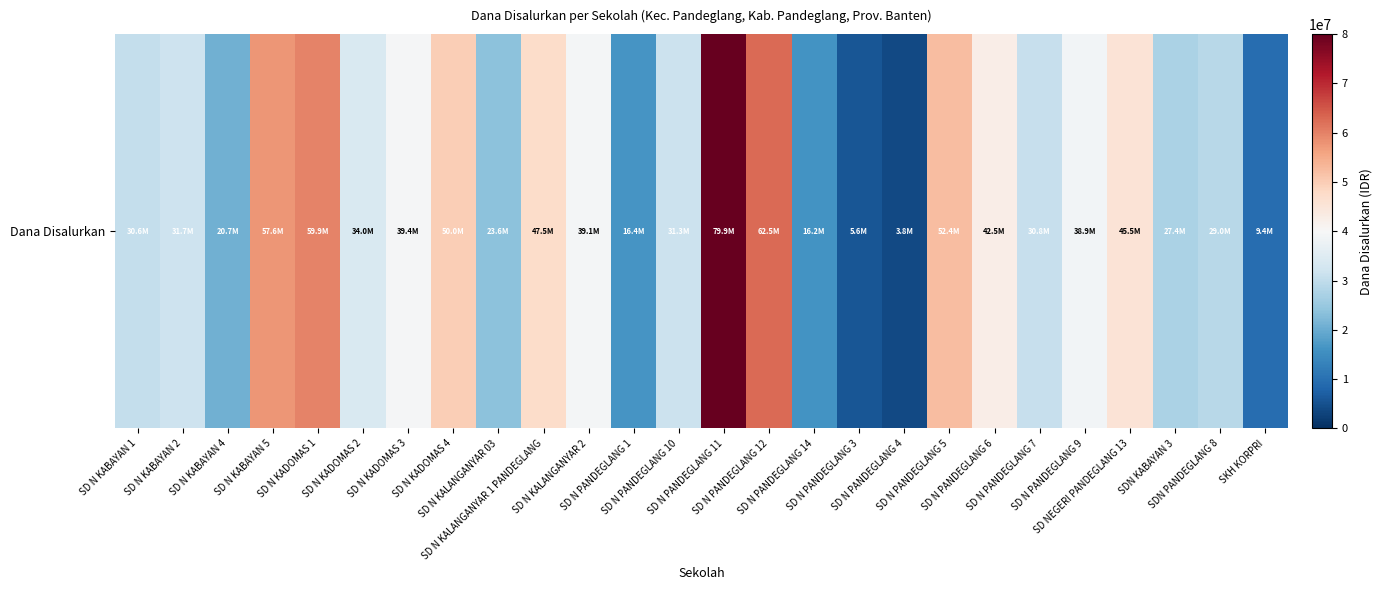

How many data points are less than 33975000?

13